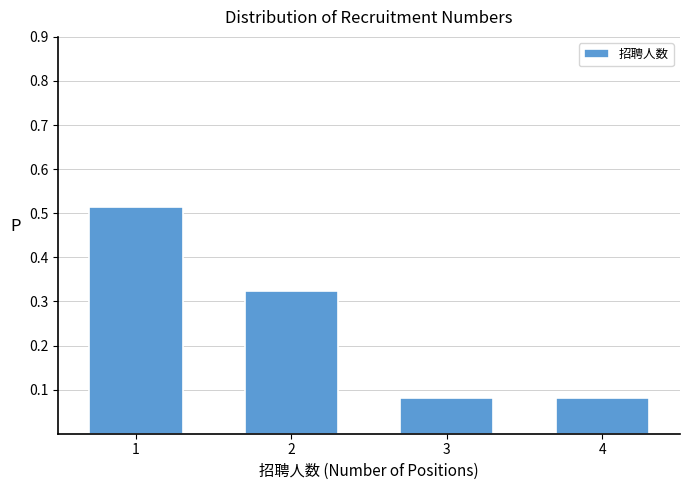

What is the difference between the maximum and minimum values?

0.4